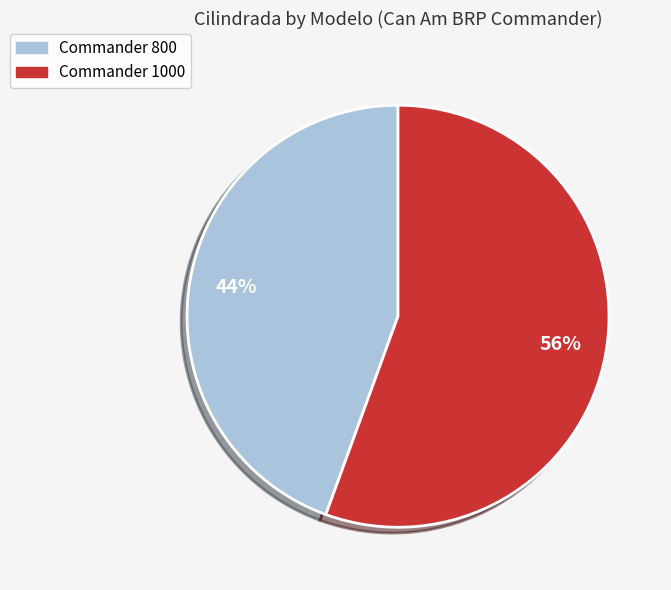

Which has a higher value, Commander 1000 or Commander 800?

Commander 1000